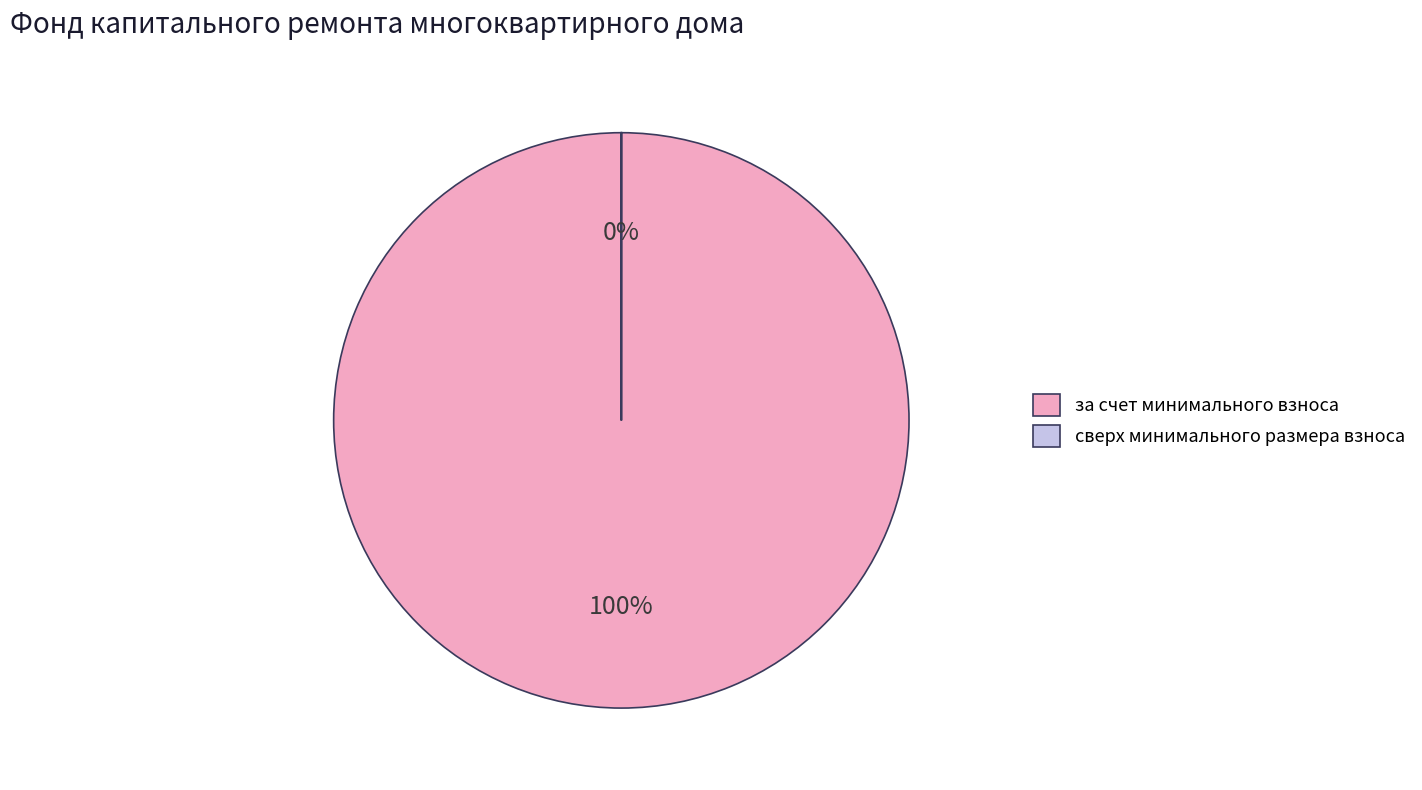

Which slice is the smallest?

сверх минимального размера взноса